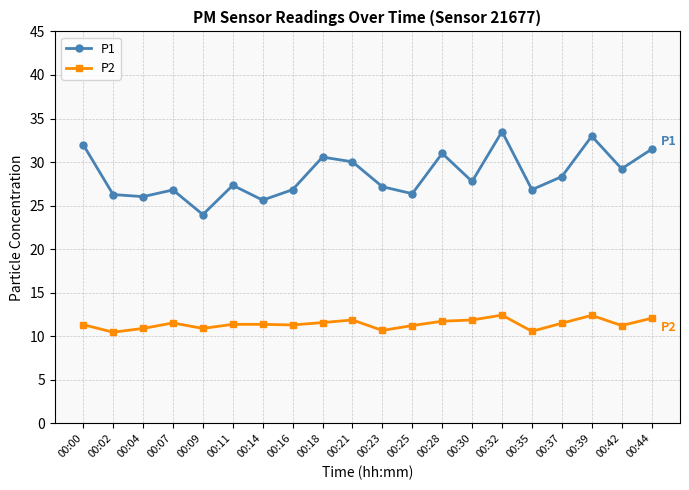

True or false: P1 and P2 cross at least once.

False